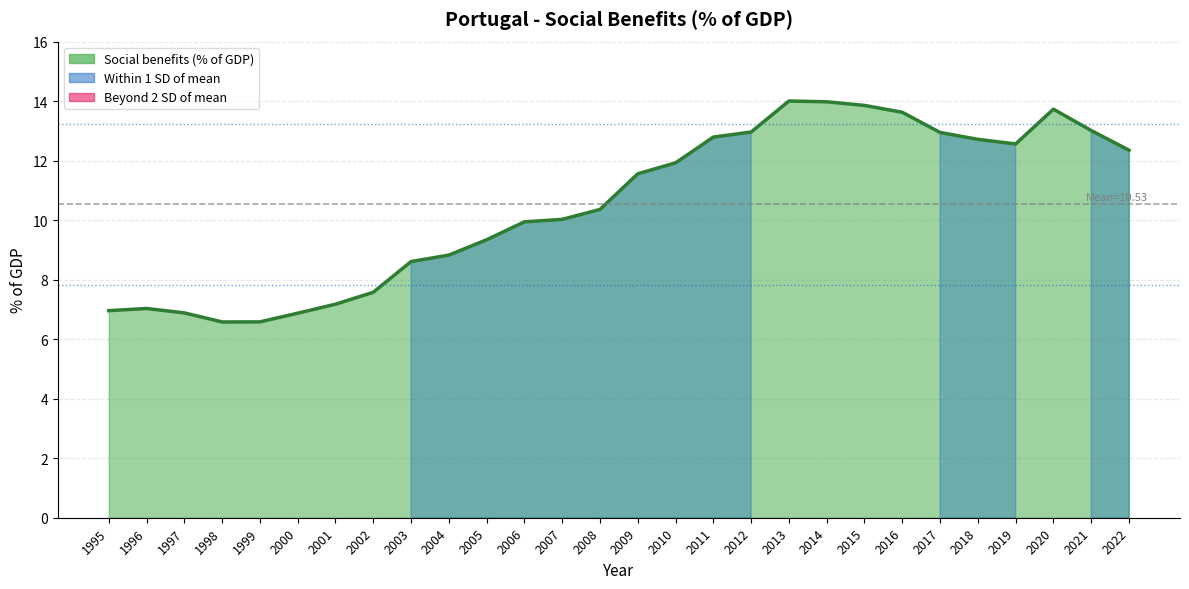

Rank the categories by value from lowest to highest.

1998, 1999, 2000, 1997, 1995, 1996, 2001, 2002, 2003, 2004, 2005, 2006, 2007, 2008, 2009, 2010, 2022, 2019, 2018, 2011, 2017, 2012, 2021, 2016, 2020, 2015, 2014, 2013